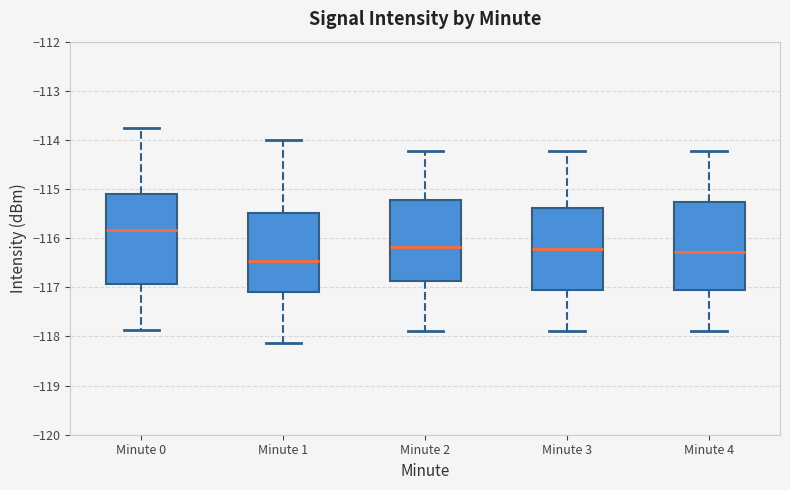

Reading left to right, read every box against the y-axis: the position of its median line, the range the box covers, and the ends of its whiskers. The values are not printed on the chart, so give them approximately, as read against the axis.

Minute 0: median -115.8, box -116.9 to -115.1, whiskers -117.9 to -113.8
Minute 1: median -116.5, box -117.1 to -115.5, whiskers -118.1 to -114.0
Minute 2: median -116.2, box -116.9 to -115.2, whiskers -117.9 to -114.2
Minute 3: median -116.2, box -117.1 to -115.4, whiskers -117.9 to -114.2
Minute 4: median -116.3, box -117.1 to -115.3, whiskers -117.9 to -114.2